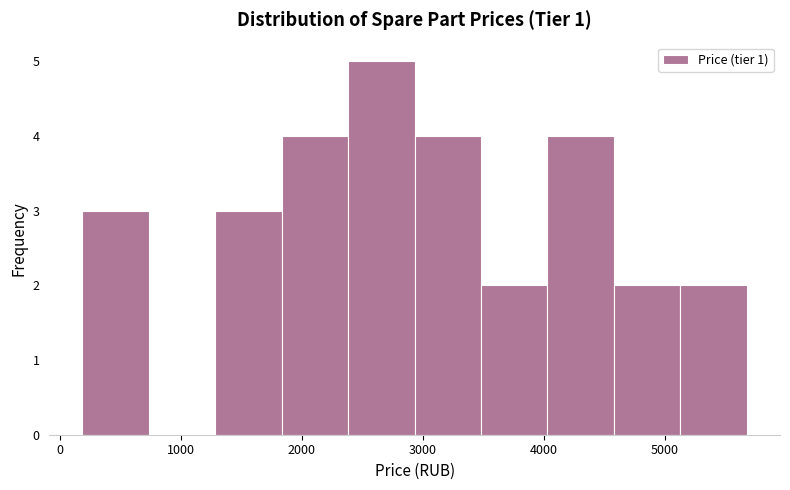

Over which range of the x-axis is the bar tallest?

2400 to 2900